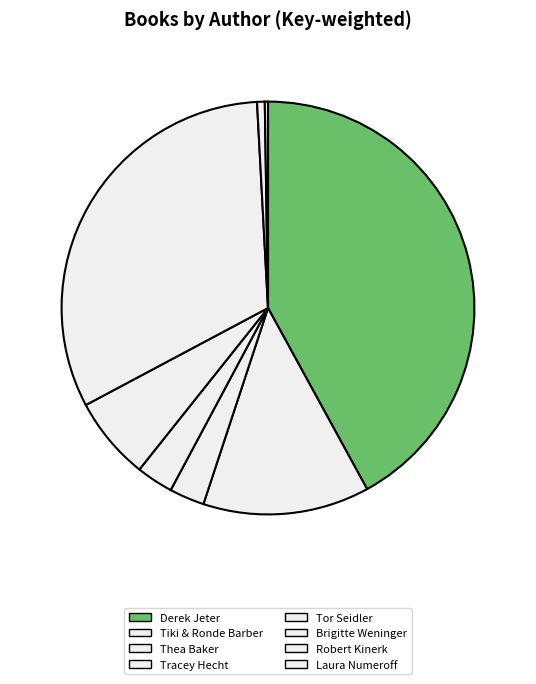

Is there a majority slice in this chart?

No